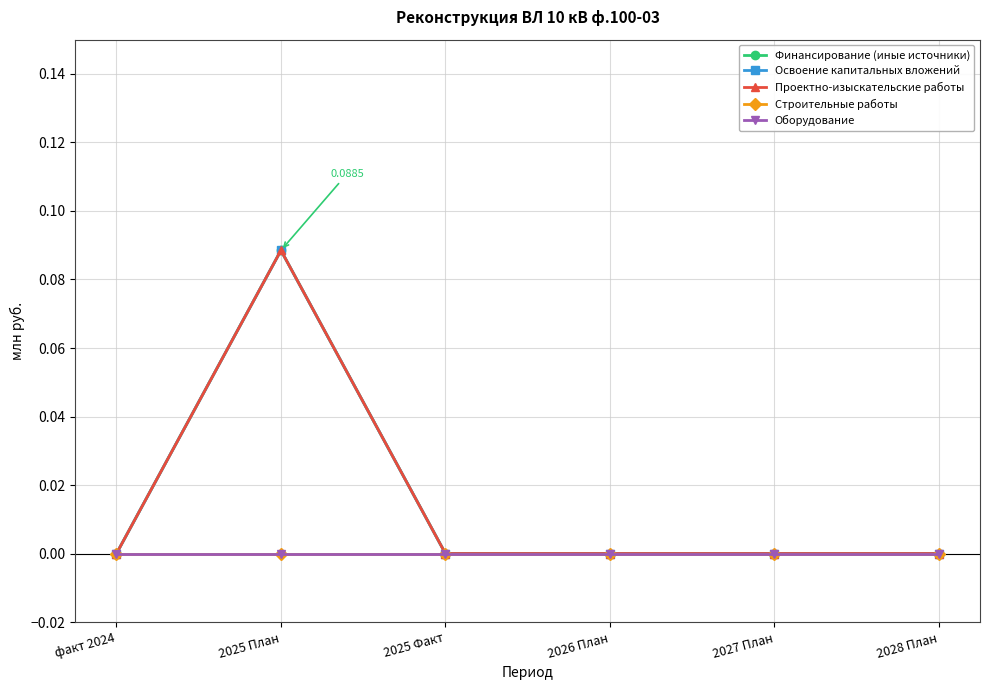

Is this an area chart (filled region under the line)?

No